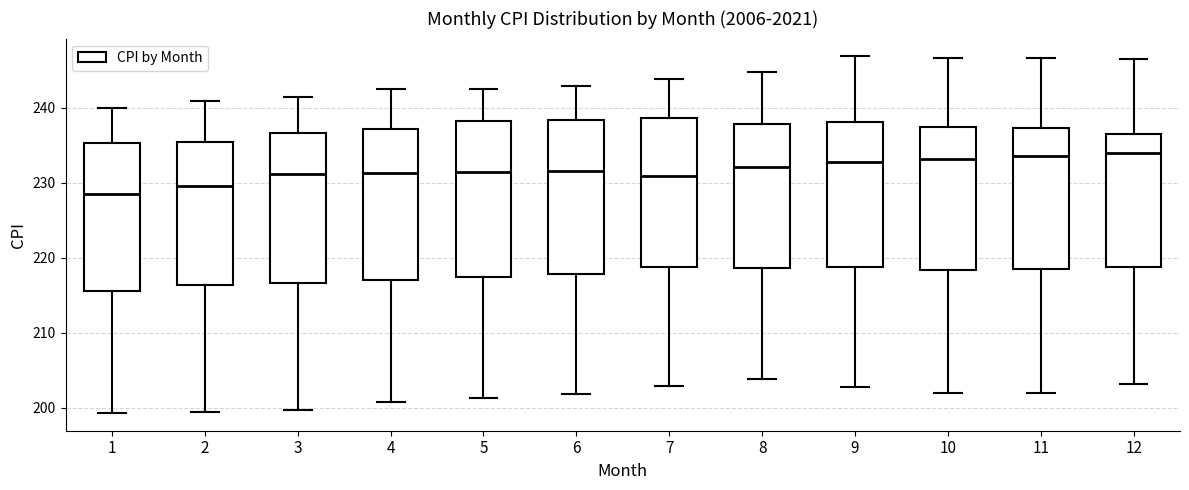

Reading left to right, read every box against the y-axis: the position of its median line, the range the box covers, and the ends of its whiskers. The values are not printed on the chart, so give them approximately, as read against the axis.

1: median 228, box 216 to 235, whiskers 199 to 240
2: median 229, box 216 to 235, whiskers 199 to 241
3: median 231, box 217 to 237, whiskers 200 to 241
4: median 231, box 217 to 237, whiskers 201 to 242
5: median 231, box 217 to 238, whiskers 201 to 242
6: median 231, box 218 to 238, whiskers 202 to 243
7: median 231, box 219 to 239, whiskers 203 to 244
8: median 232, box 219 to 238, whiskers 204 to 245
9: median 233, box 219 to 238, whiskers 203 to 247
10: median 233, box 218 to 237, whiskers 202 to 247
11: median 234, box 218 to 237, whiskers 202 to 247
12: median 234, box 219 to 237, whiskers 203 to 247